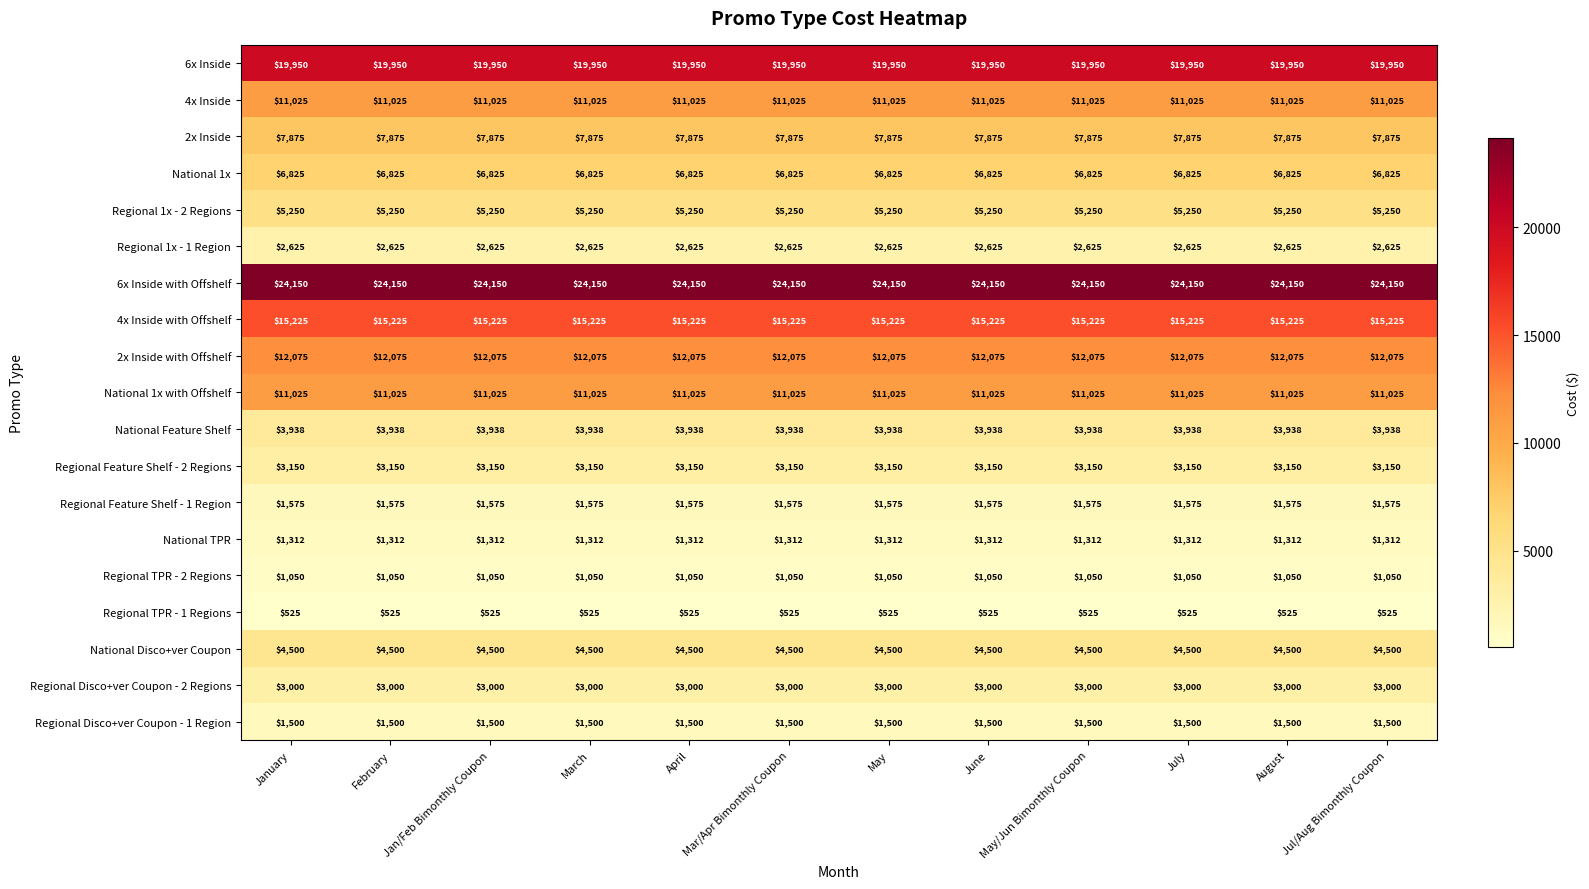

What is the sum of the Regional Feature Shelf - 2 Regions values at July and June?

6300